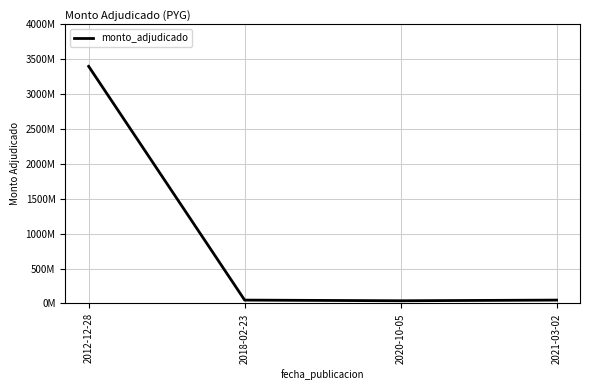

Does the chart have visible grid lines?

Yes